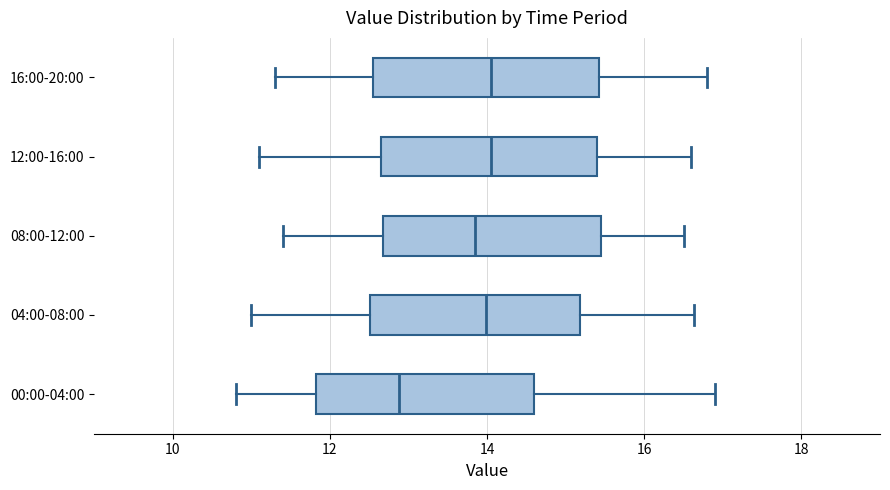

Reading bottom to top, read every box against the x-axis: the position of its median line, the range the box covers, and the ends of its whiskers. The values are not printed on the chart, so give them approximately, as read against the axis.

00:00-04:00: median 12.8, box 11.8 to 14.6, whiskers 10.8 to 17.0
04:00-08:00: median 14.0, box 12.6 to 15.2, whiskers 11.0 to 16.6
08:00-12:00: median 13.8, box 12.6 to 15.4, whiskers 11.4 to 16.6
12:00-16:00: median 14.0, box 12.6 to 15.4, whiskers 11.2 to 16.6
16:00-20:00: median 14.0, box 12.6 to 15.4, whiskers 11.4 to 16.8